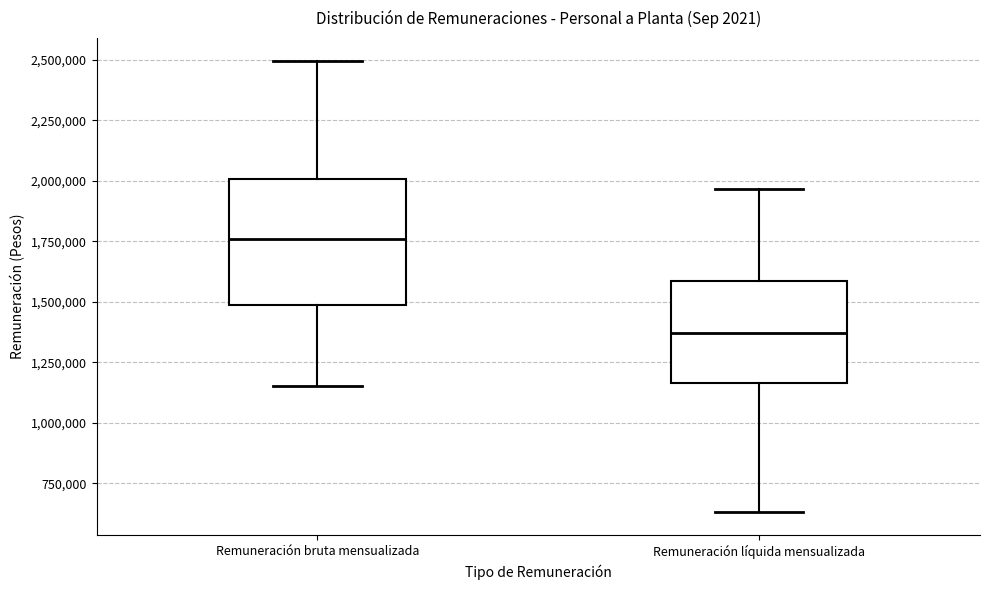

Where does the upper whisker of the box for Remuneración bruta mensualizada end on the y-axis? The values are not printed on the chart, so give them approximately, as read against the axis.

2500000